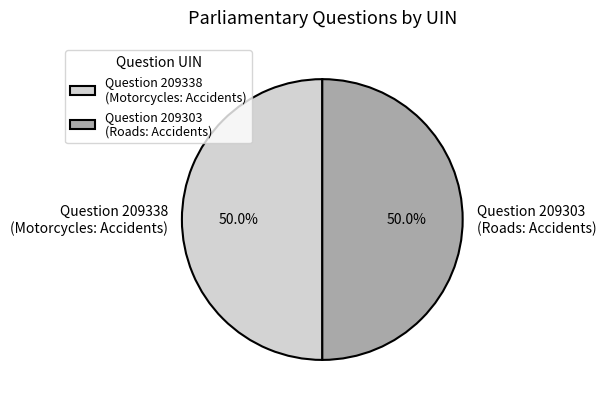

Approximately how many times larger is the value at Question 209303 (Roads: Accidents) compared to Question 209338 (Motorcycles: Accidents)?

1.0